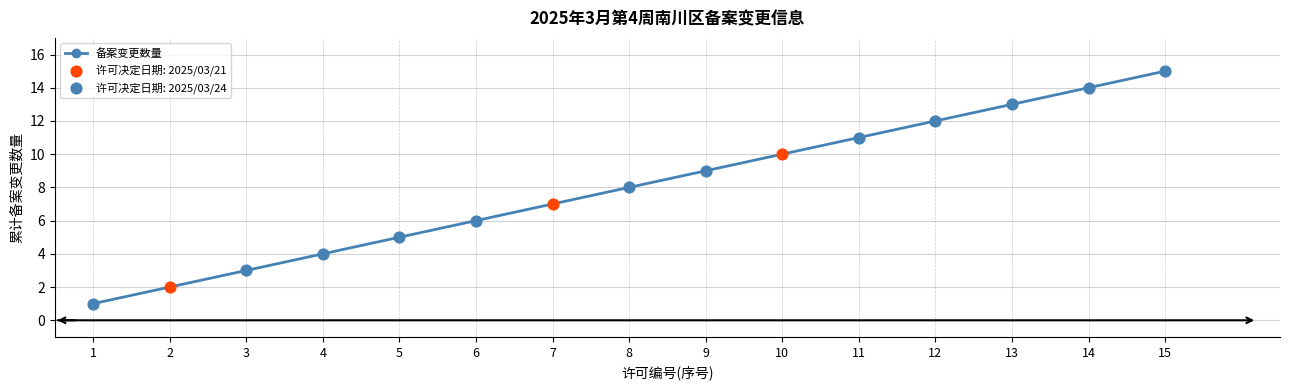

What is the change in value from 13 to 14?

+1